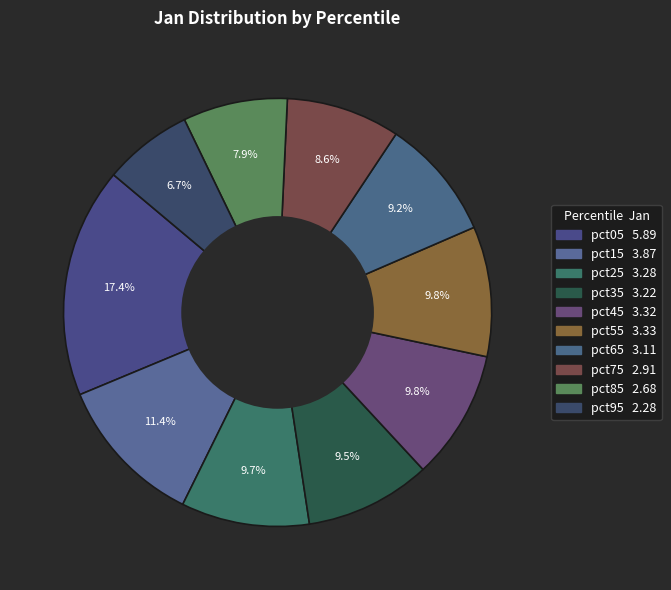

Count the number of slices in the pie.

10